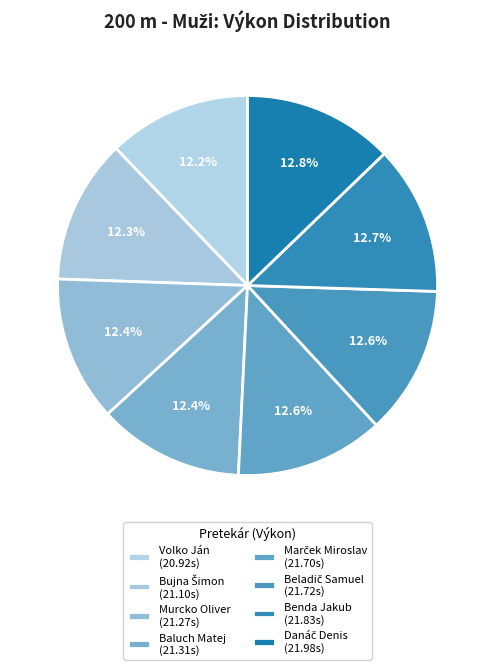

Count the number of slices in the pie.

8